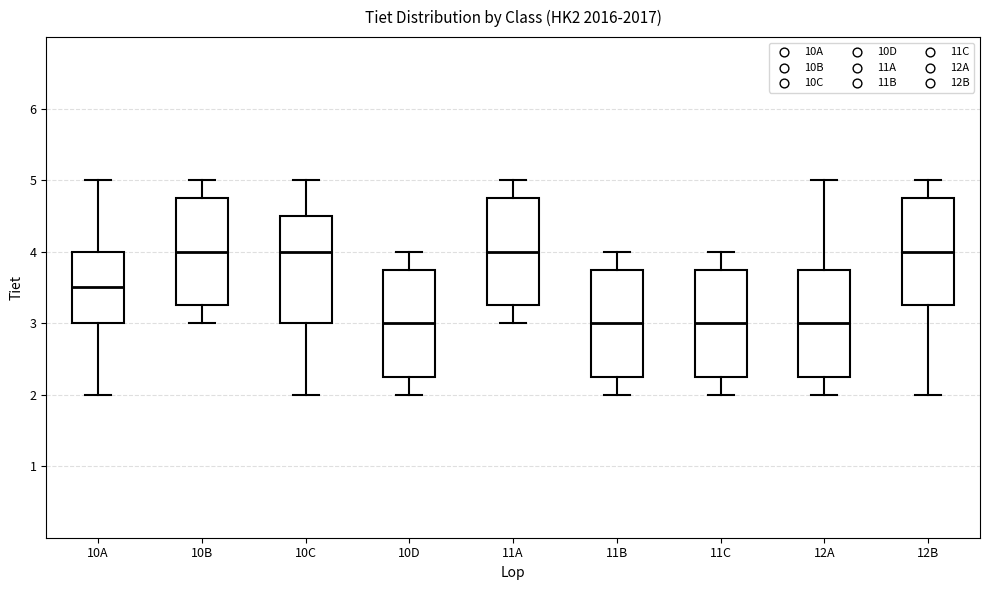

Reading left to right, read every box against the y-axis: the position of its median line, the range the box covers, and the ends of its whiskers. The values are not printed on the chart, so give them approximately, as read against the axis.

10A: median 3.5, box 3.0 to 4.0, whiskers 2.0 to 5.0
10B: median 4.0, box 3.3 to 4.8, whiskers 3.0 to 5.0
10C: median 4.0, box 3.0 to 4.5, whiskers 2.0 to 5.0
10D: median 3.0, box 2.3 to 3.8, whiskers 2.0 to 4.0
11A: median 4.0, box 3.3 to 4.8, whiskers 3.0 to 5.0
11B: median 3.0, box 2.3 to 3.8, whiskers 2.0 to 4.0
11C: median 3.0, box 2.3 to 3.8, whiskers 2.0 to 4.0
12A: median 3.0, box 2.3 to 3.8, whiskers 2.0 to 5.0
12B: median 4.0, box 3.3 to 4.8, whiskers 2.0 to 5.0